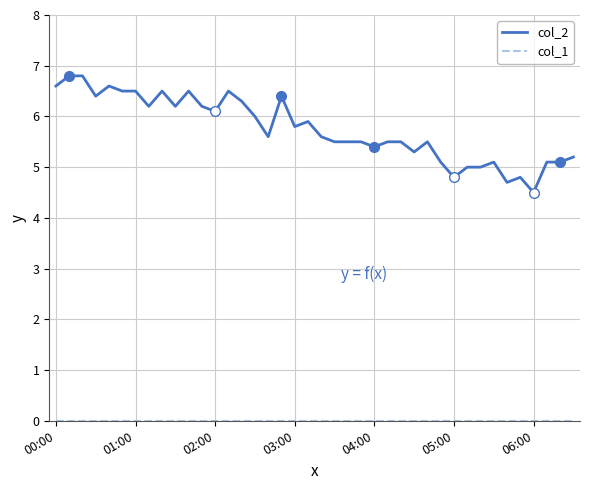

What is the maximum value shown in the chart?

6.8